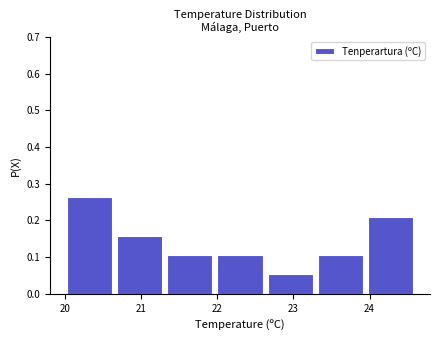

How tall is the bar that spans 23.9 to 24.6 on the x-axis? Neither the bar edges nor the heights are printed on the chart, so give them approximately, as read against the axes.

0.21